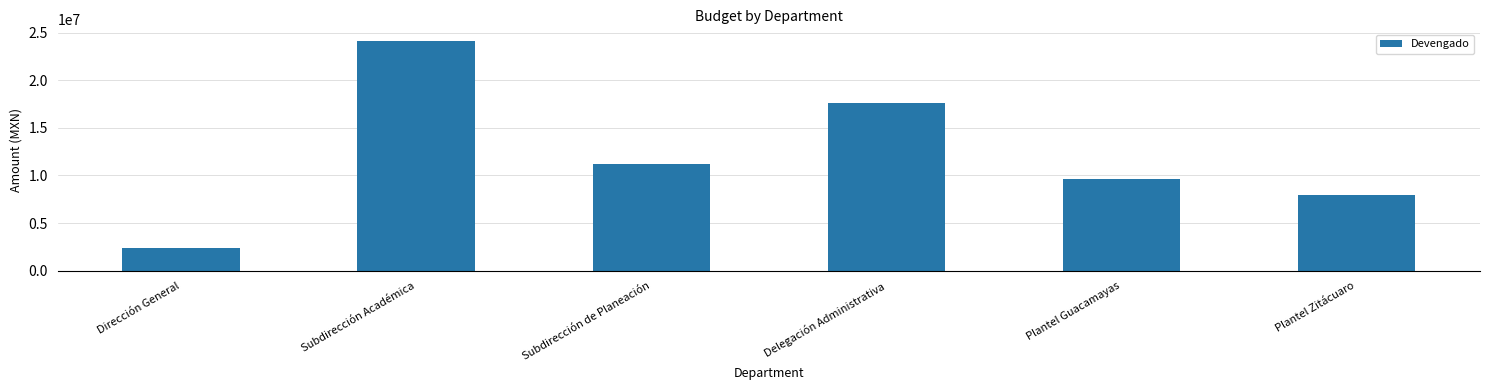

Rank the categories by value from lowest to highest.

Dirección General, Plantel Zitácuaro, Plantel Guacamayas, Subdirección de Planeación, Delegación Administrativa, Subdirección Académica